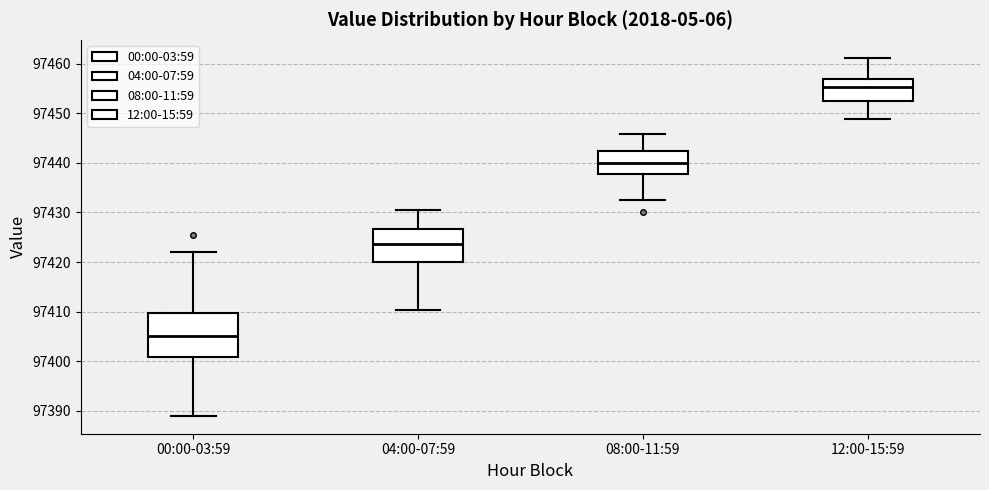

Reading left to right, transcribe this box plot: for each box, give where its median line is, the range the box spans, and where its two whiskers end, as read against the y-axis. The values are not printed on the chart, so give them approximately, as read against the axis.

00:00-03:59: median 97405, box 97401 to 97410, whiskers 97389 to 97422
04:00-07:59: median 97424, box 97420 to 97427, whiskers 97410 to 97430
08:00-11:59: median 97440, box 97438 to 97442, whiskers 97432 to 97446
12:00-15:59: median 97455, box 97452 to 97457, whiskers 97449 to 97461